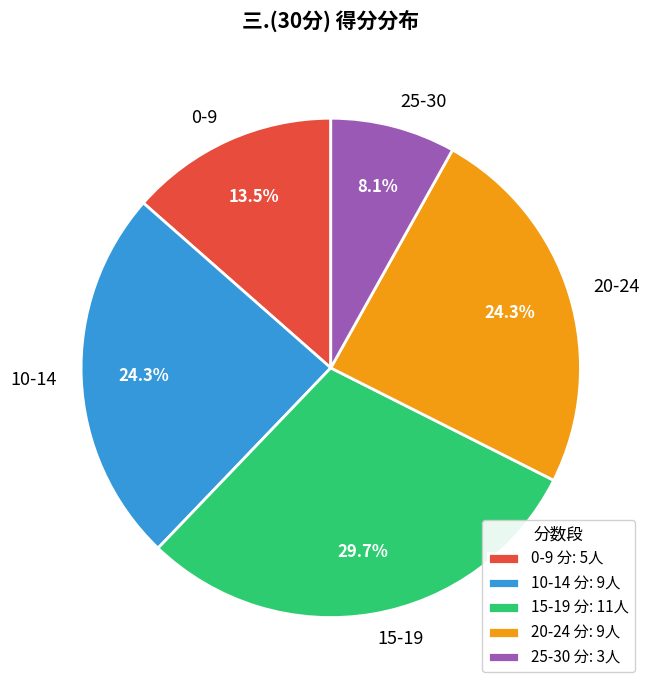

Is the sum of 15-19 and 20-24 greater than half?

Yes